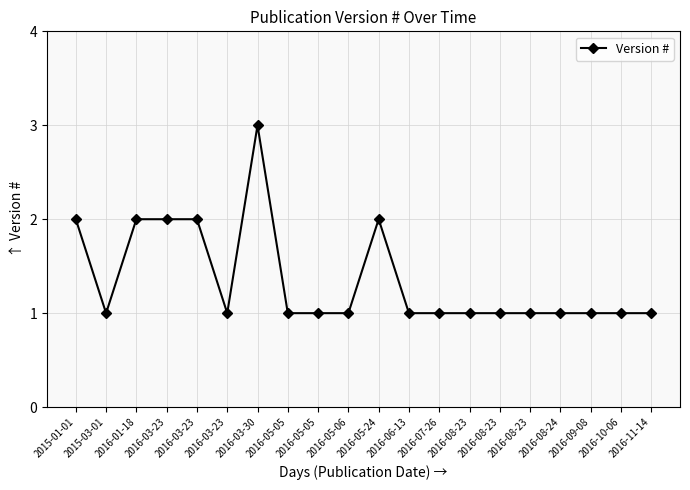

Does the chart have visible grid lines?

Yes